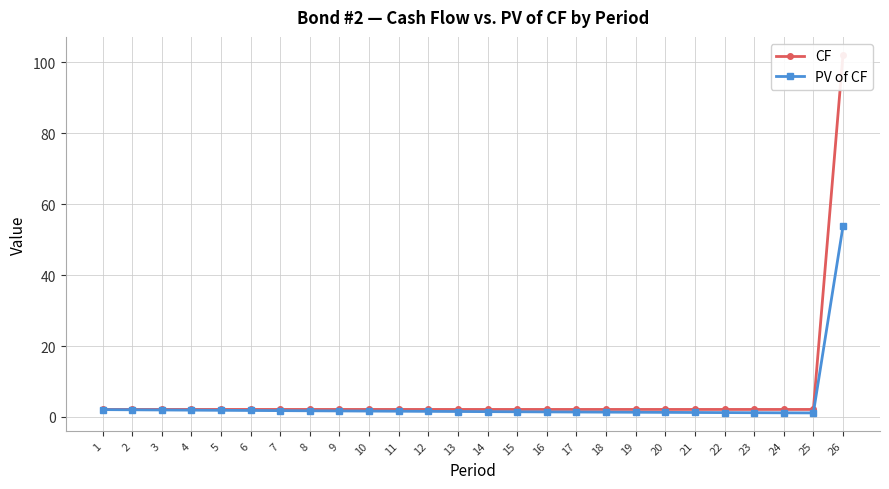

What is the difference between the PV of CF values at 20 and 3?

0.7